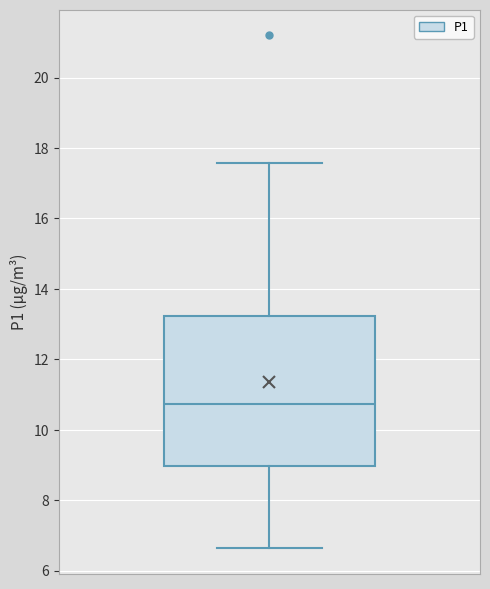

Transcribe this box plot: give where the median line is, the range the box spans, and where the two whiskers end, as read against the y-axis. The values are not printed on the chart, so give them approximately, as read against the axis.

median 10.8, box 9.0 to 13.2, whiskers 6.6 to 17.6